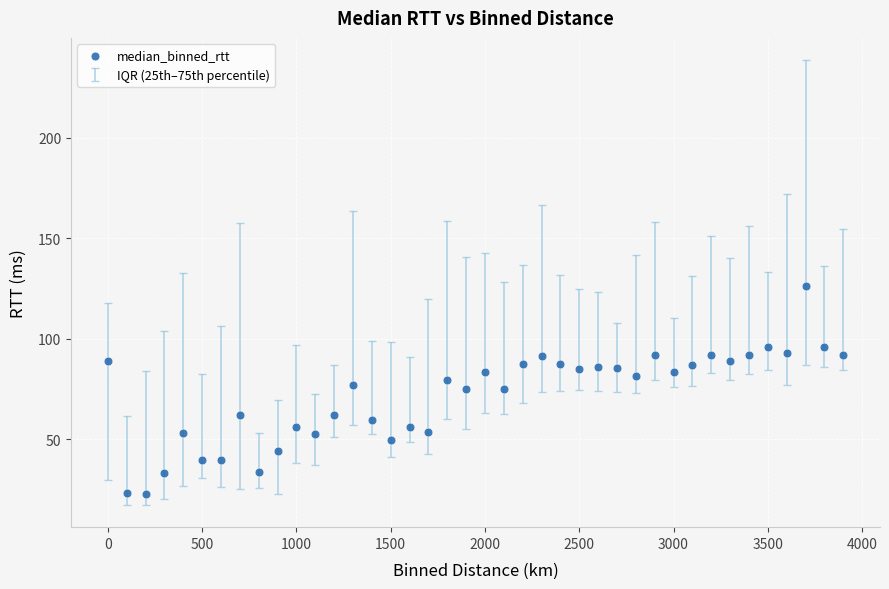

What is the range of Y values (max minus min)?

103.3